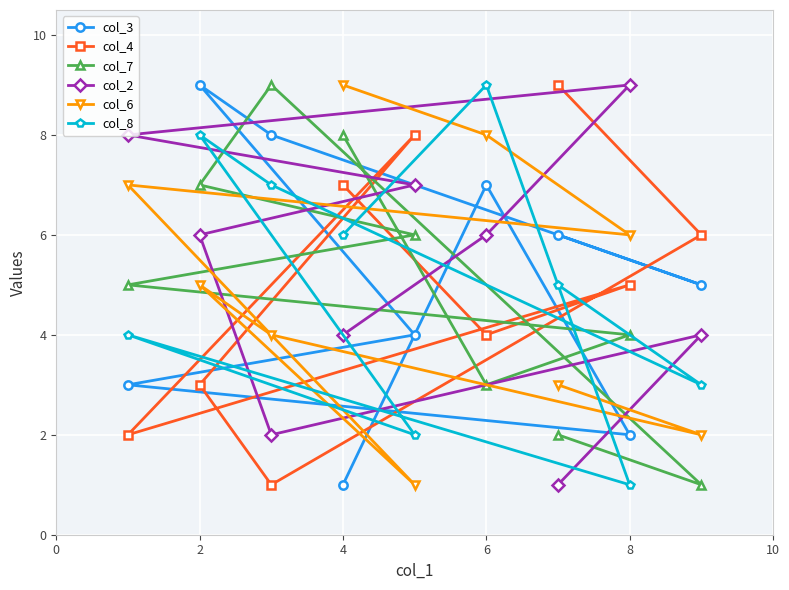

At how many categories does at least one series exceed 3?

9